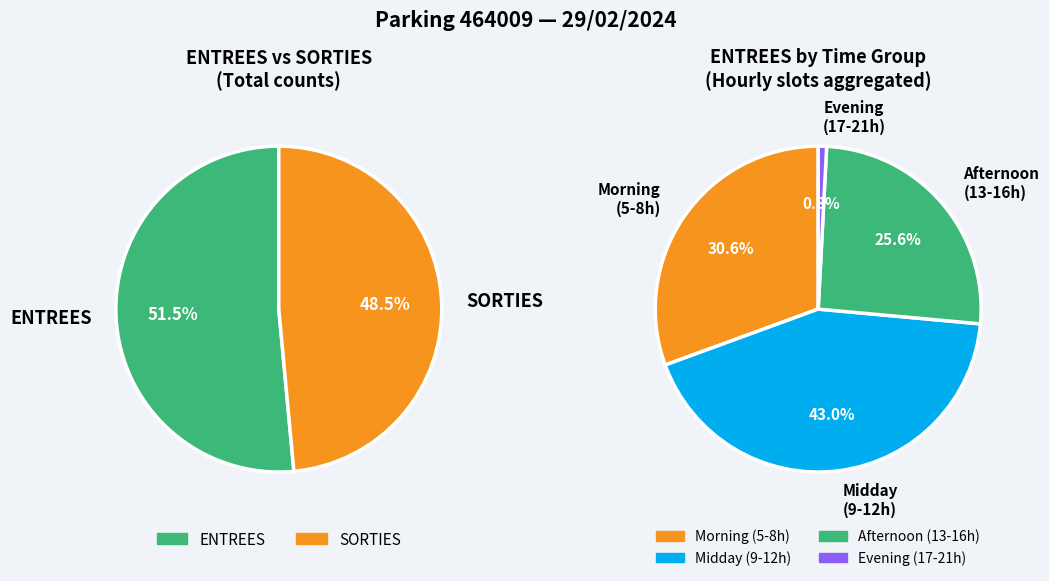

To the nearest percent, what is the combined percentage of 16 and 8?

26%